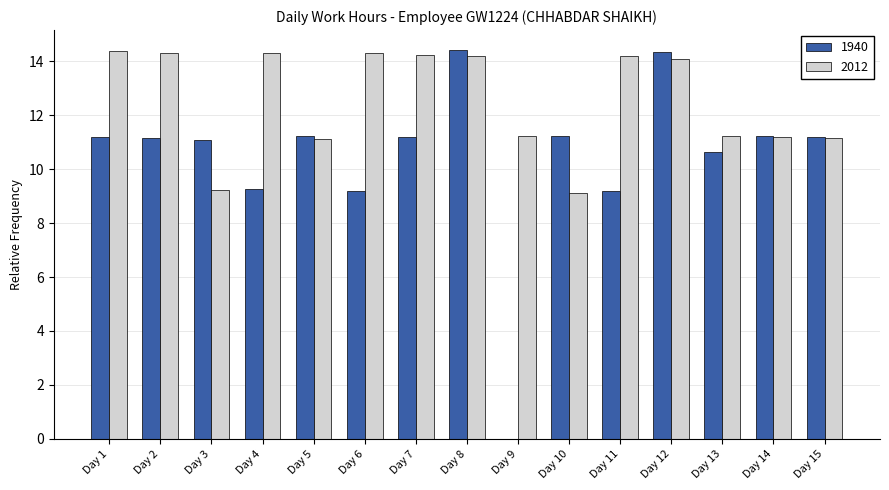

Is the value of 2012 at Day 12 greater than the value of 1940 at Day 7?

Yes